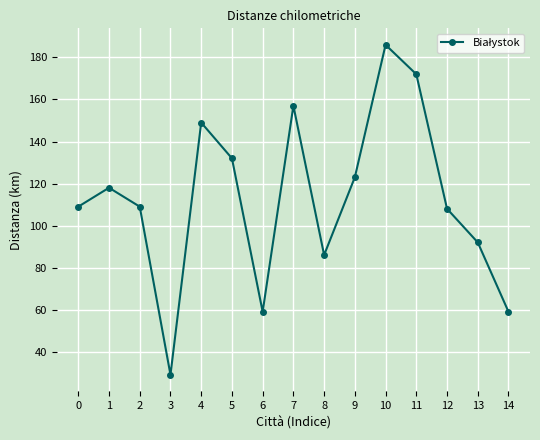

Count the number of data series in this chart.

1